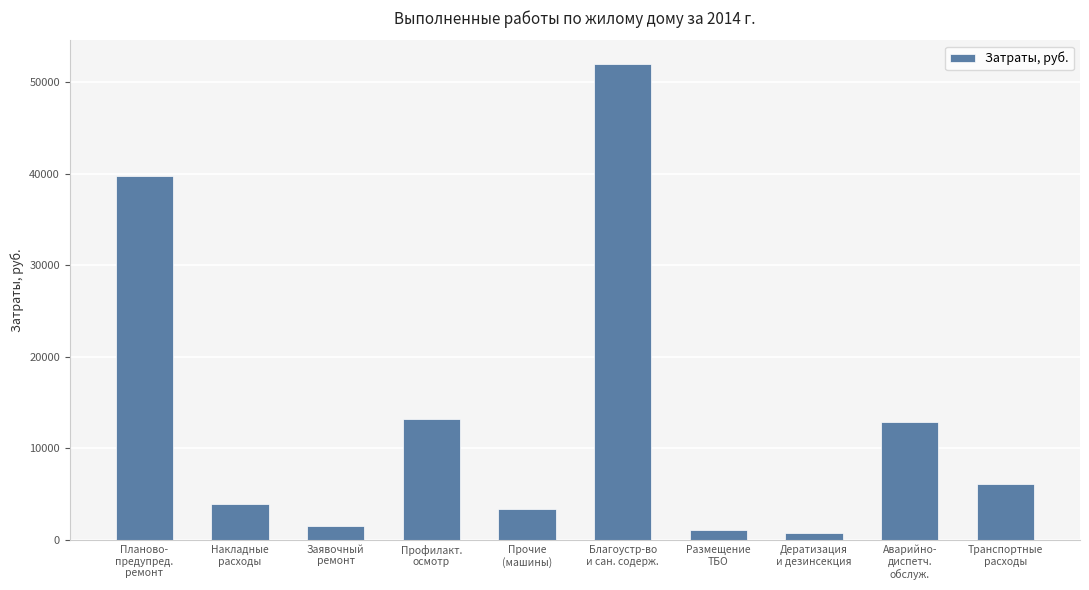

What is the difference between the second highest and second lowest values?

38673.0